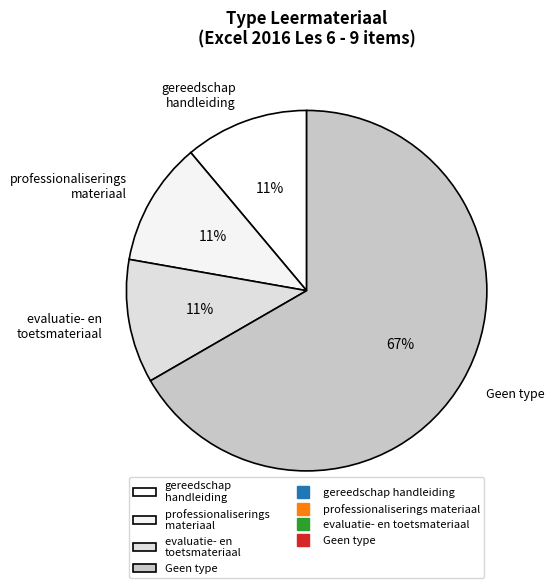

What percentage is the gereedschap handleiding slice, to the nearest percent?

11%